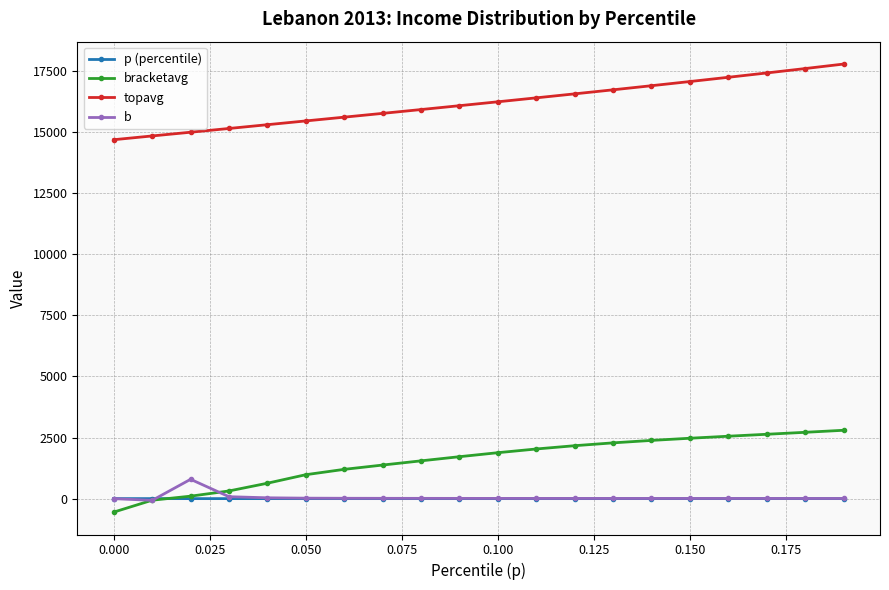

What is the maximum value for bracketavg?

2798.1